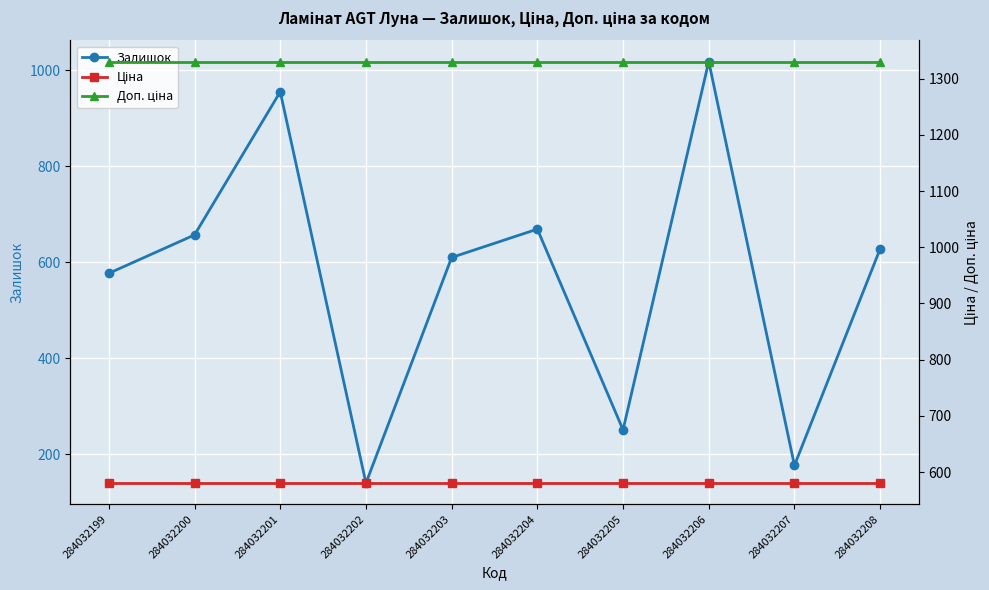

Between 284032203 and 284032208, which series saw the biggest shift?

Залишок